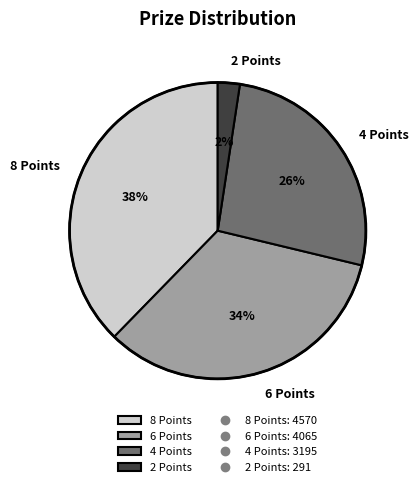

How many segments does this pie chart have?

4